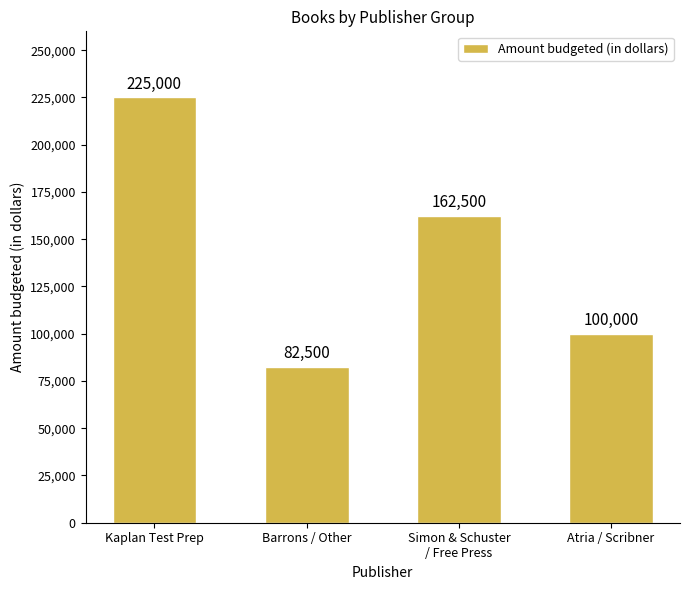

What is the difference between the maximum and minimum values?

142500